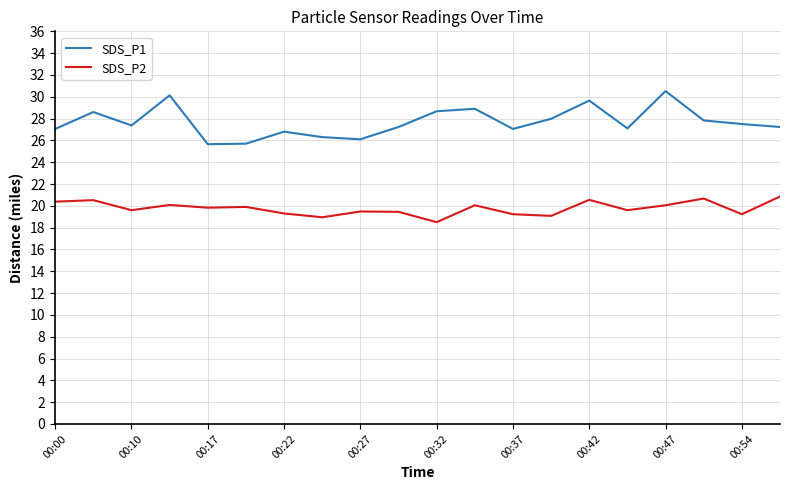

List the series in order of their overall mean, highest first.

SDS_P1, SDS_P2